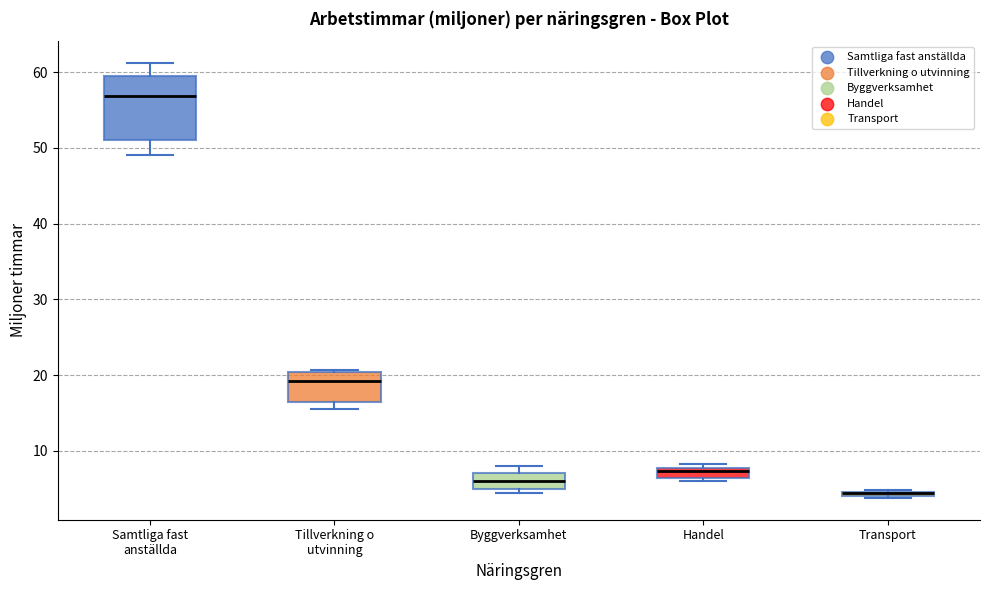

Which box is the tallest, from its lower edge to its upper edge?

Samtliga fast anställda